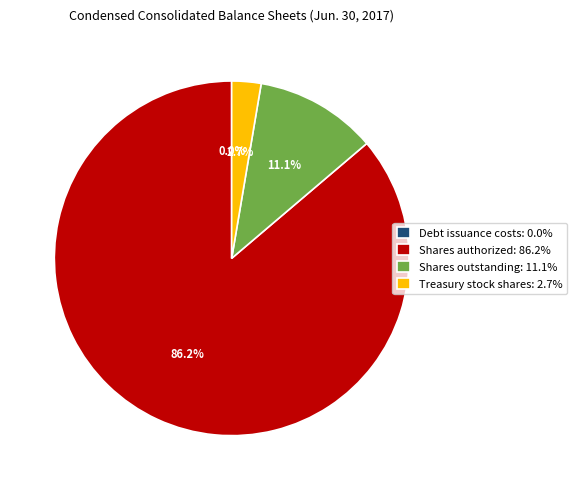

What percentage is NOT represented by Shares outstanding: 11.1%?

88.9%